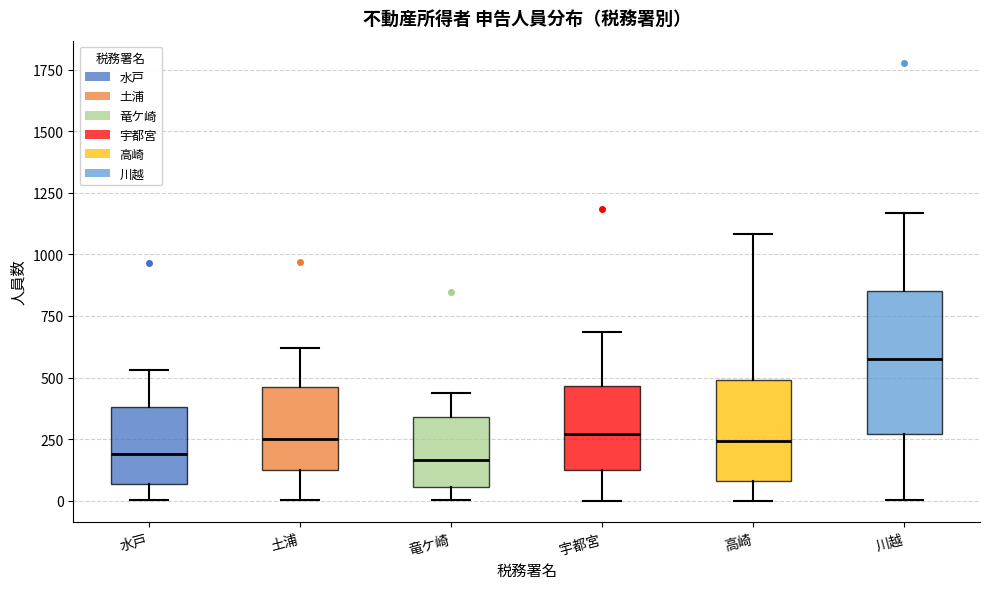

Reading left to right, transcribe this box plot: for each box, give where its median line is, the range the box spans, and where its two whiskers end, as read against the y-axis. The values are not printed on the chart, so give them approximately, as read against the axis.

水戸: median 200, box 50 to 400, whiskers 0 to 550
土浦: median 250, box 100 to 450, whiskers 0 to 600
竜ケ崎: median 150, box 50 to 350, whiskers 0 to 450
宇都宮: median 250, box 150 to 450, whiskers 0 to 700
高崎: median 250, box 100 to 500, whiskers 0 to 1100
川越: median 550, box 250 to 850, whiskers 0 to 1150